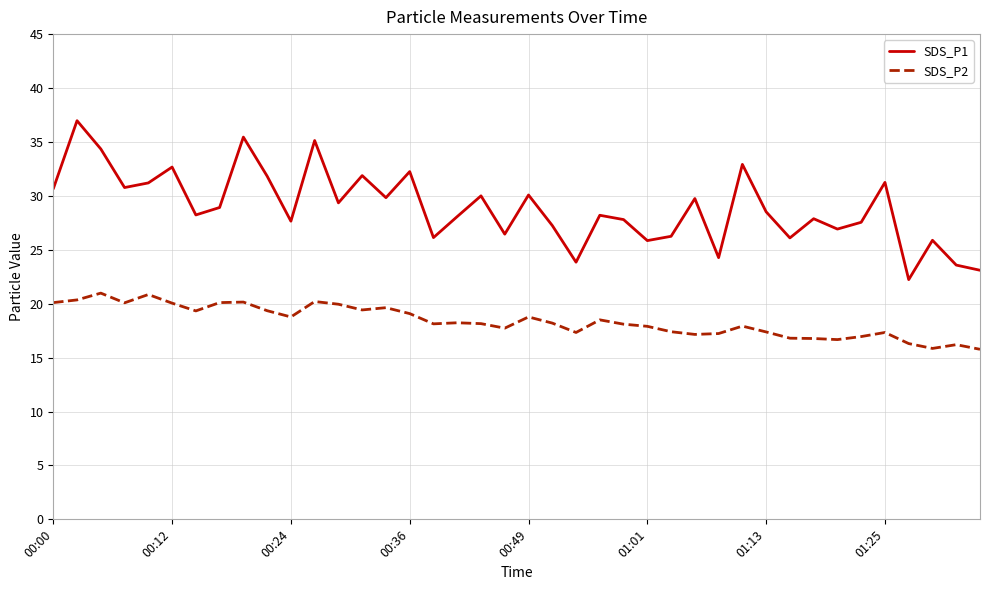

True or false: SDS_P2 and SDS_P1 cross at least once.

False